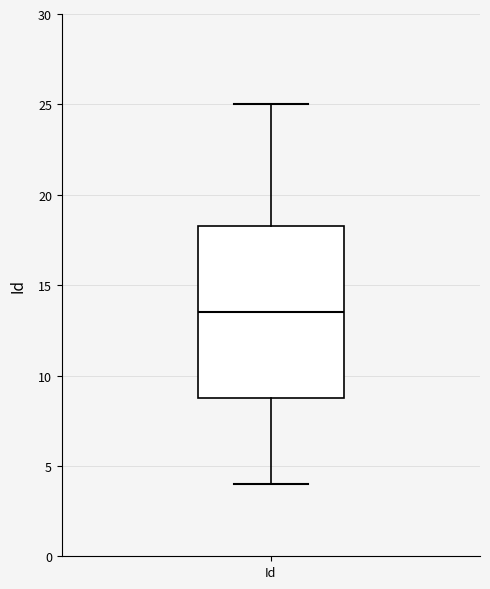

Read this box plot against the y-axis: the position of the median line, the range covered by the box, and the ends of both whiskers. The values are not printed on the chart, so give them approximately, as read against the axis.

median 13.5, box 9.0 to 18.5, whiskers 4.0 to 25.0